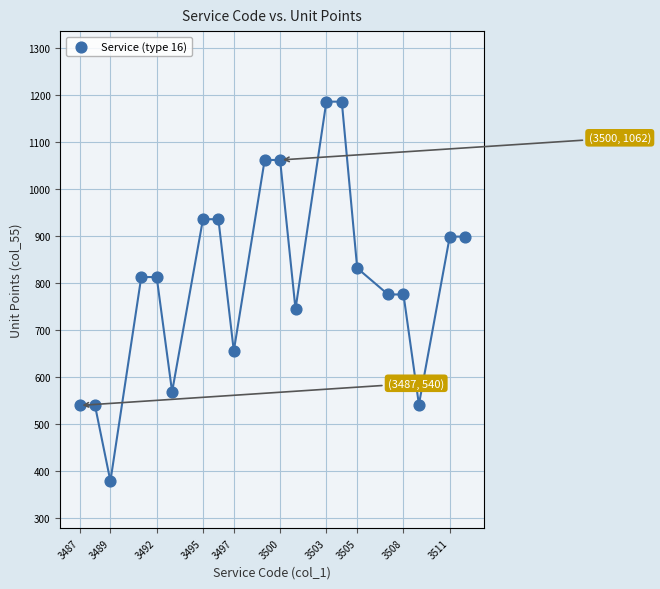

What is the range of X values (max minus min)?

25